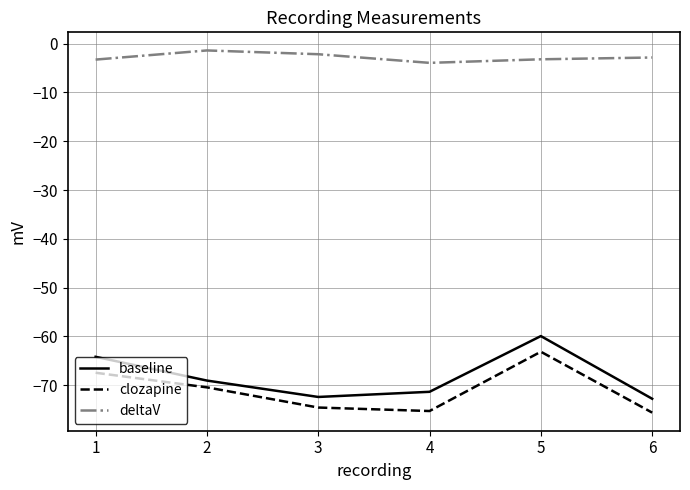

What is the spread (max minus min) of values at 4?

71.3